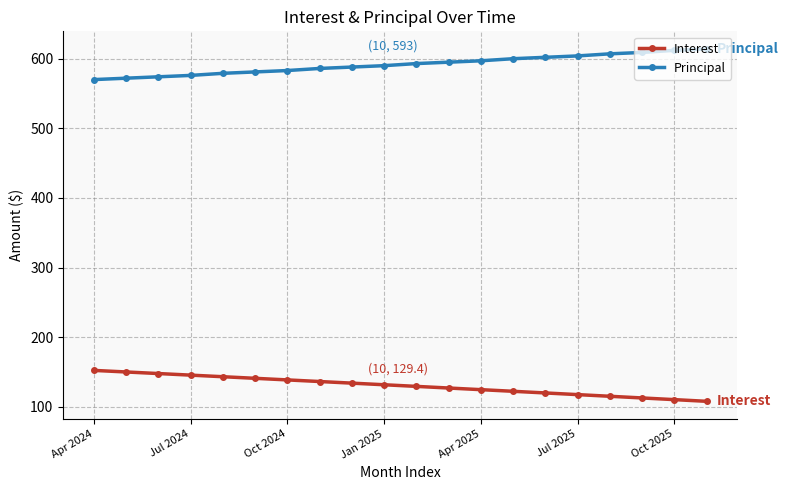

List the series in order of their peak value, highest first.

Principal, Interest